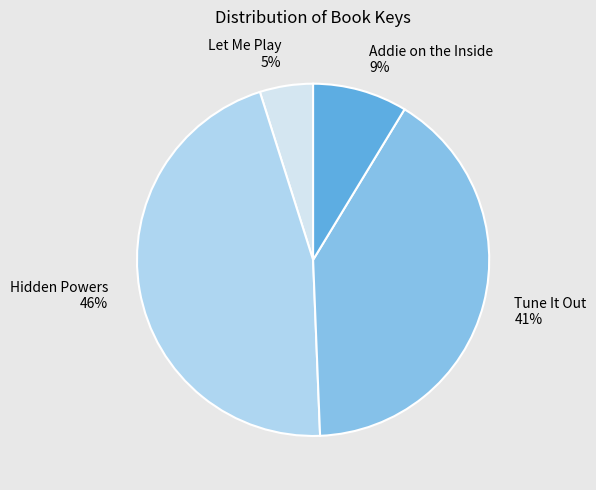

To the nearest percent, what is the difference between the largest and smallest slice percentages?

41%